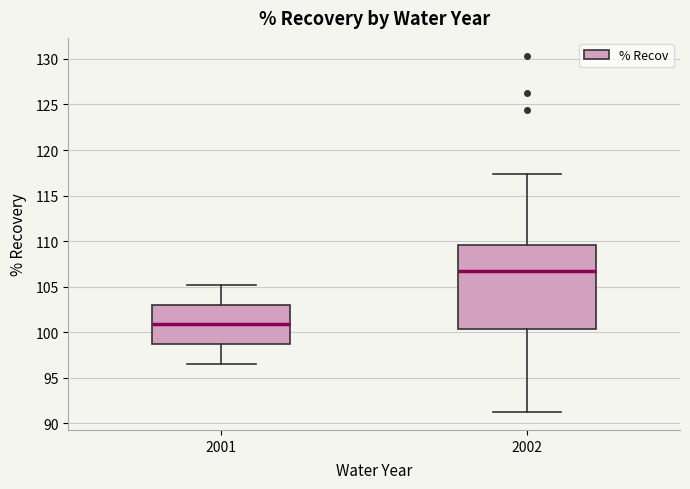

Where is the lower edge of the box at x = 2002 on the y-axis? The values are not printed on the chart, so give them approximately, as read against the axis.

100.5